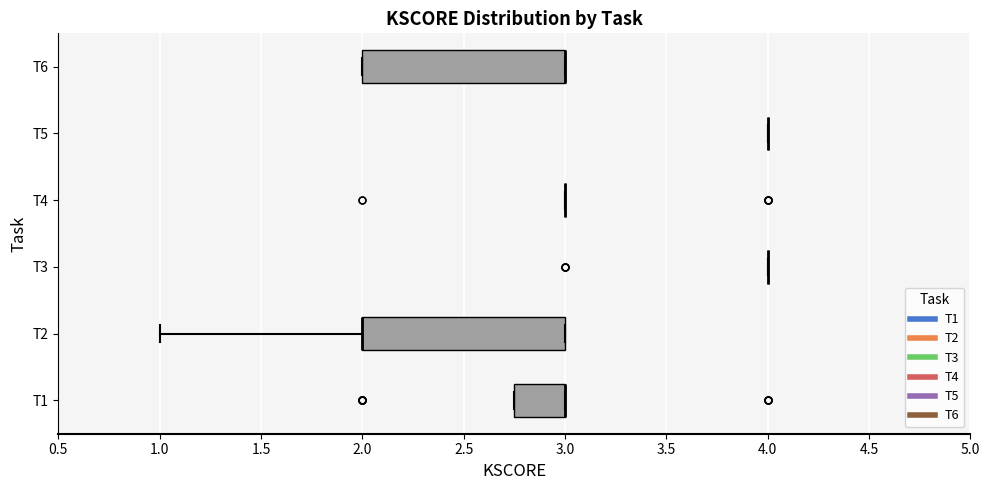

Where does the left whisker of the box for T2 end on the x-axis? The values are not printed on the chart, so give them approximately, as read against the axis.

1.00